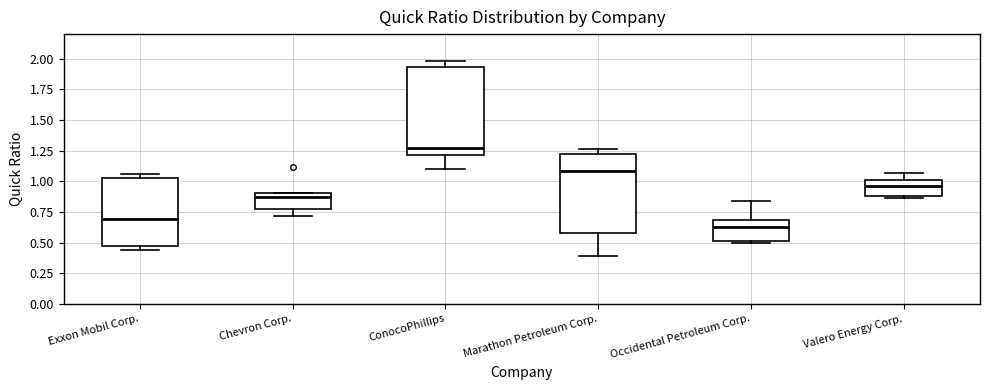

Where does the median line of the box for ConocoPhillips sit on the y-axis? The values are not printed on the chart, so give them approximately, as read against the axis.

1.25